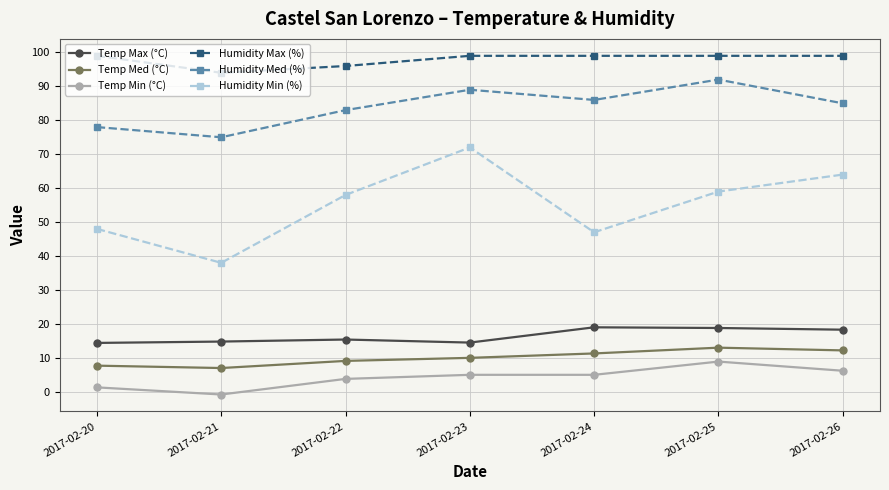

Does the chart display data point markers on the line(s)?

Yes